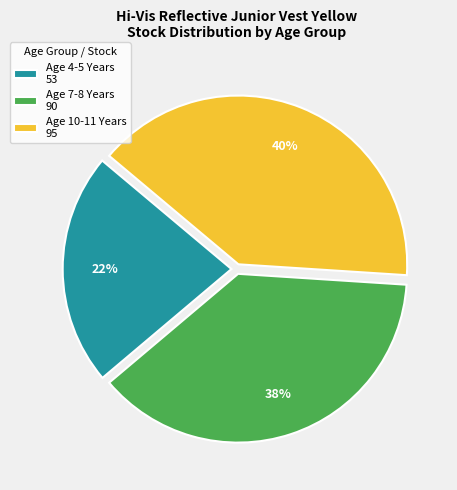

Is the sum of Age 7-8 Years 90 and Age 10-11 Years 95 greater than half?

Yes